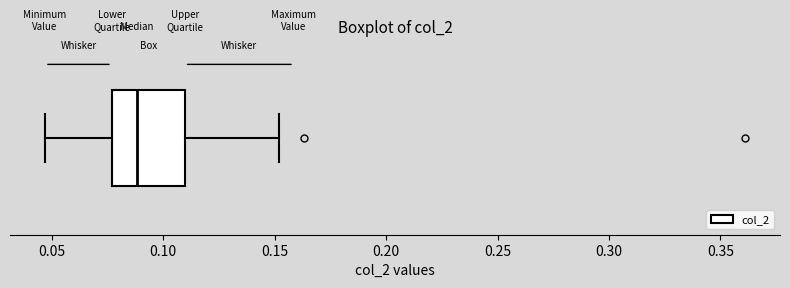

Where does the left whisker of the box end on the x-axis? The values are not printed on the chart, so give them approximately, as read against the axis.

0.045